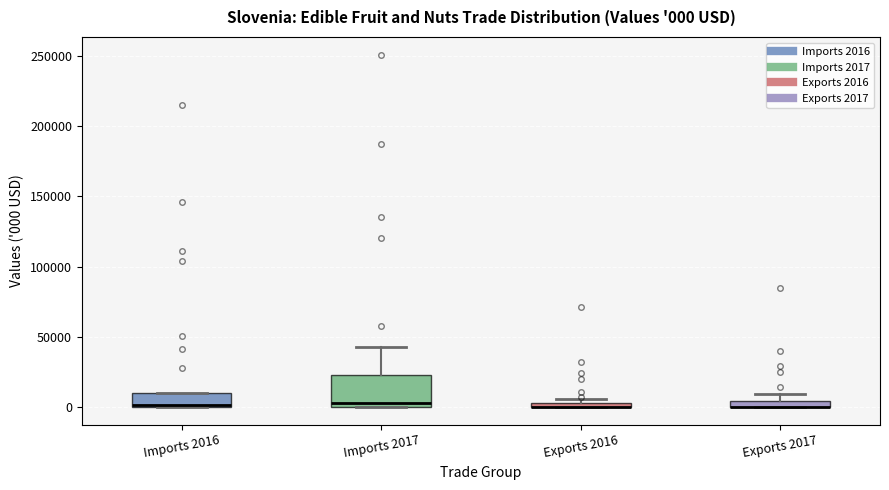

Comparing the boxes themselves (not the whiskers), which one is the tallest?

Imports 2017